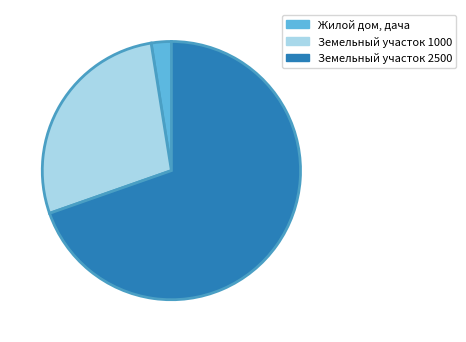

Between Земельный участок 1000 and Жилой дом, дача, which is larger?

Земельный участок 1000